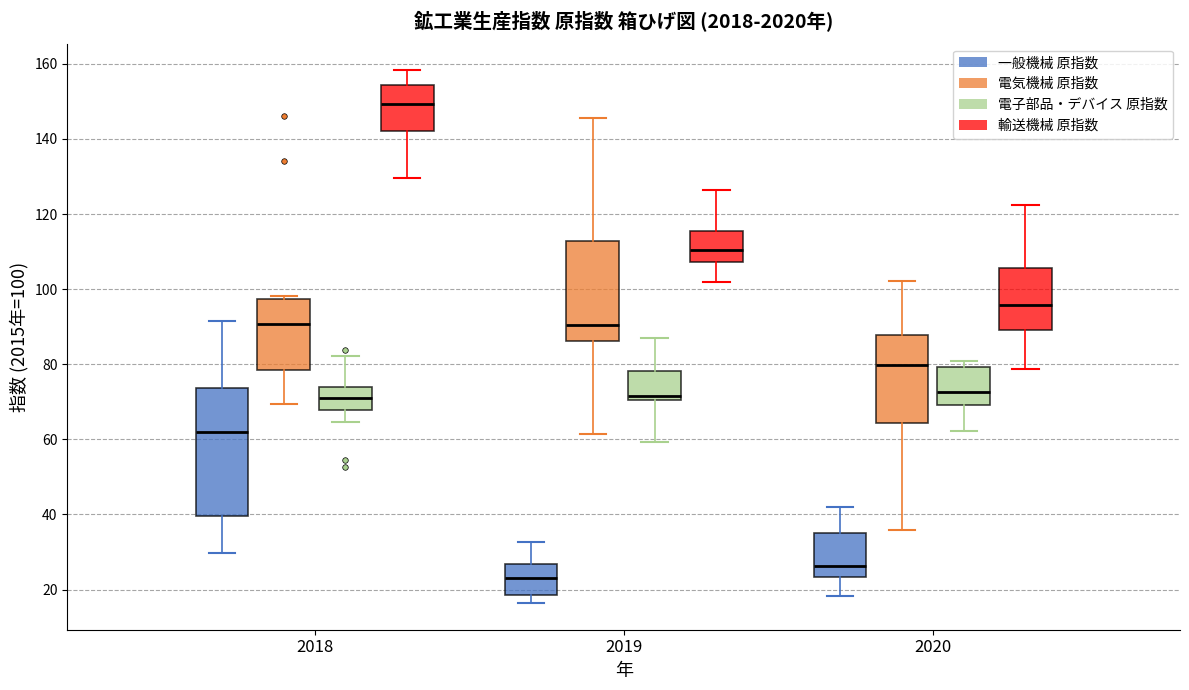

Where is the upper edge of the box for 2020 (一般機械 原指数) on the y-axis? The values are not printed on the chart, so give them approximately, as read against the axis.

36